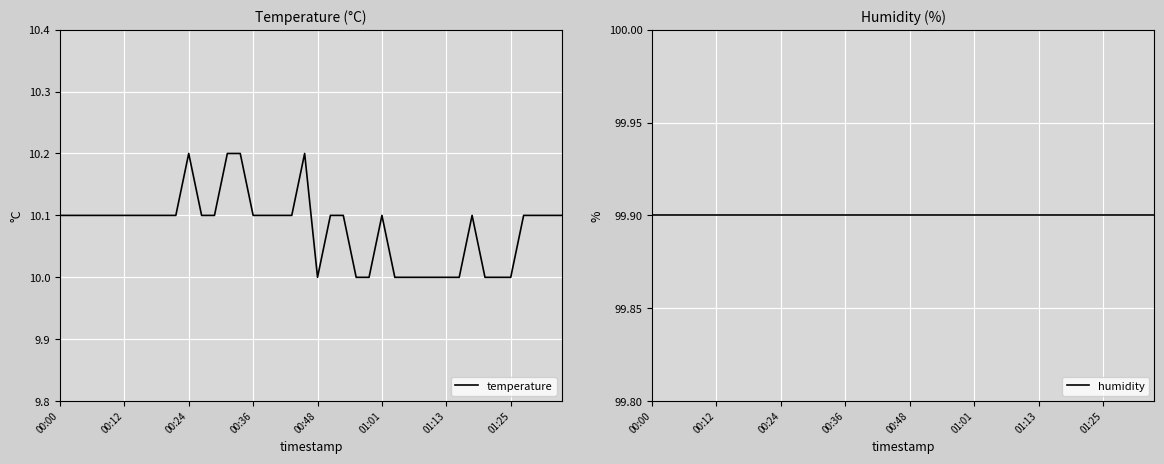

Reading right to left, extract all data points from this chart.

temperature: 10.1	10.1	10.1	10.1	10.0	10.0	10.0	10.1	10.0	10.0	10.0	10.0	10.0	10.0	10.1	10.0	10.0	10.1	10.1	10.0	10.2	10.1	10.1	10.1	10.1	10.2	10.2	10.1	10.1	10.2	10.1	10.1	10.1	10.1	10.1	10.1	10.1	10.1	10.1	10.1
humidity: 99.9	99.9	99.9	99.9	99.9	99.9	99.9	99.9	99.9	99.9	99.9	99.9	99.9	99.9	99.9	99.9	99.9	99.9	99.9	99.9	99.9	99.9	99.9	99.9	99.9	99.9	99.9	99.9	99.9	99.9	99.9	99.9	99.9	99.9	99.9	99.9	99.9	99.9	99.9	99.9